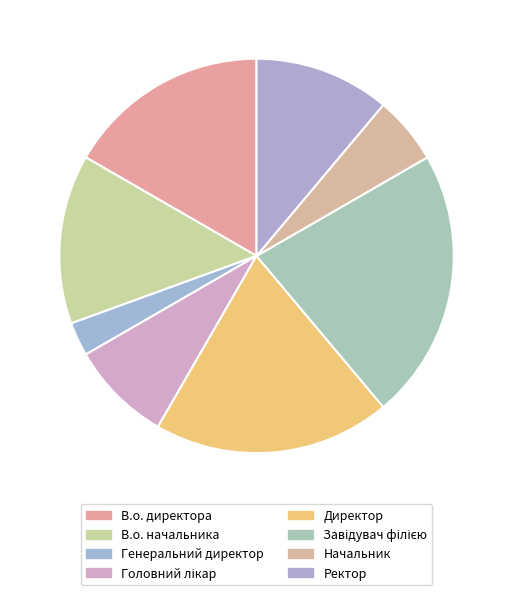

What is the smallest slice in the pie chart?

Генеральний директор